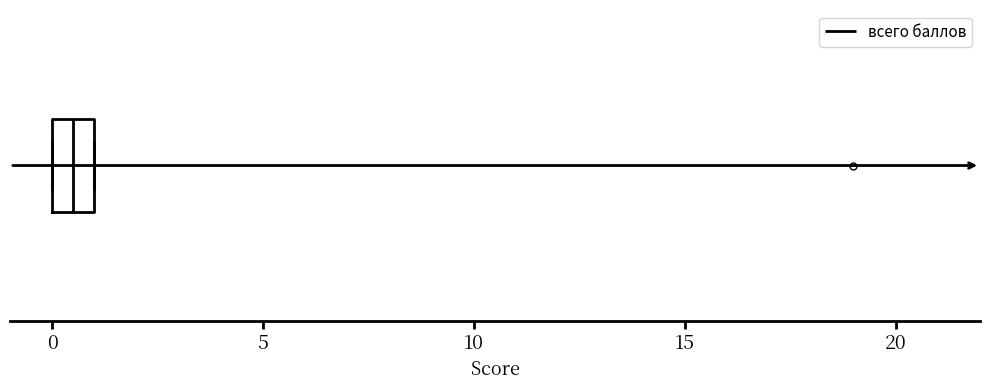

Where is the left edge of the box on the x-axis? The values are not printed on the chart, so give them approximately, as read against the axis.

0.0